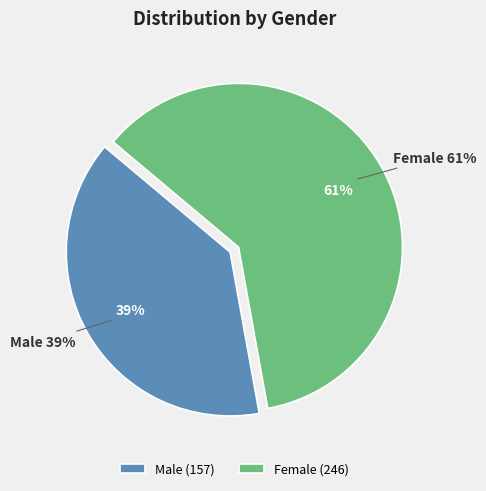

Is it true that M is 52% of the pie?

False